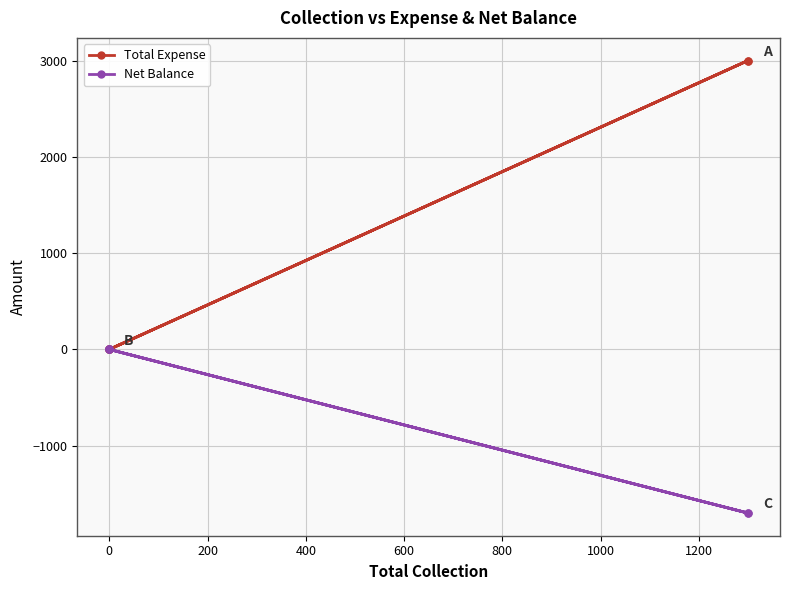

True or false: Total Expense has more than 2 interior local peaks.

False